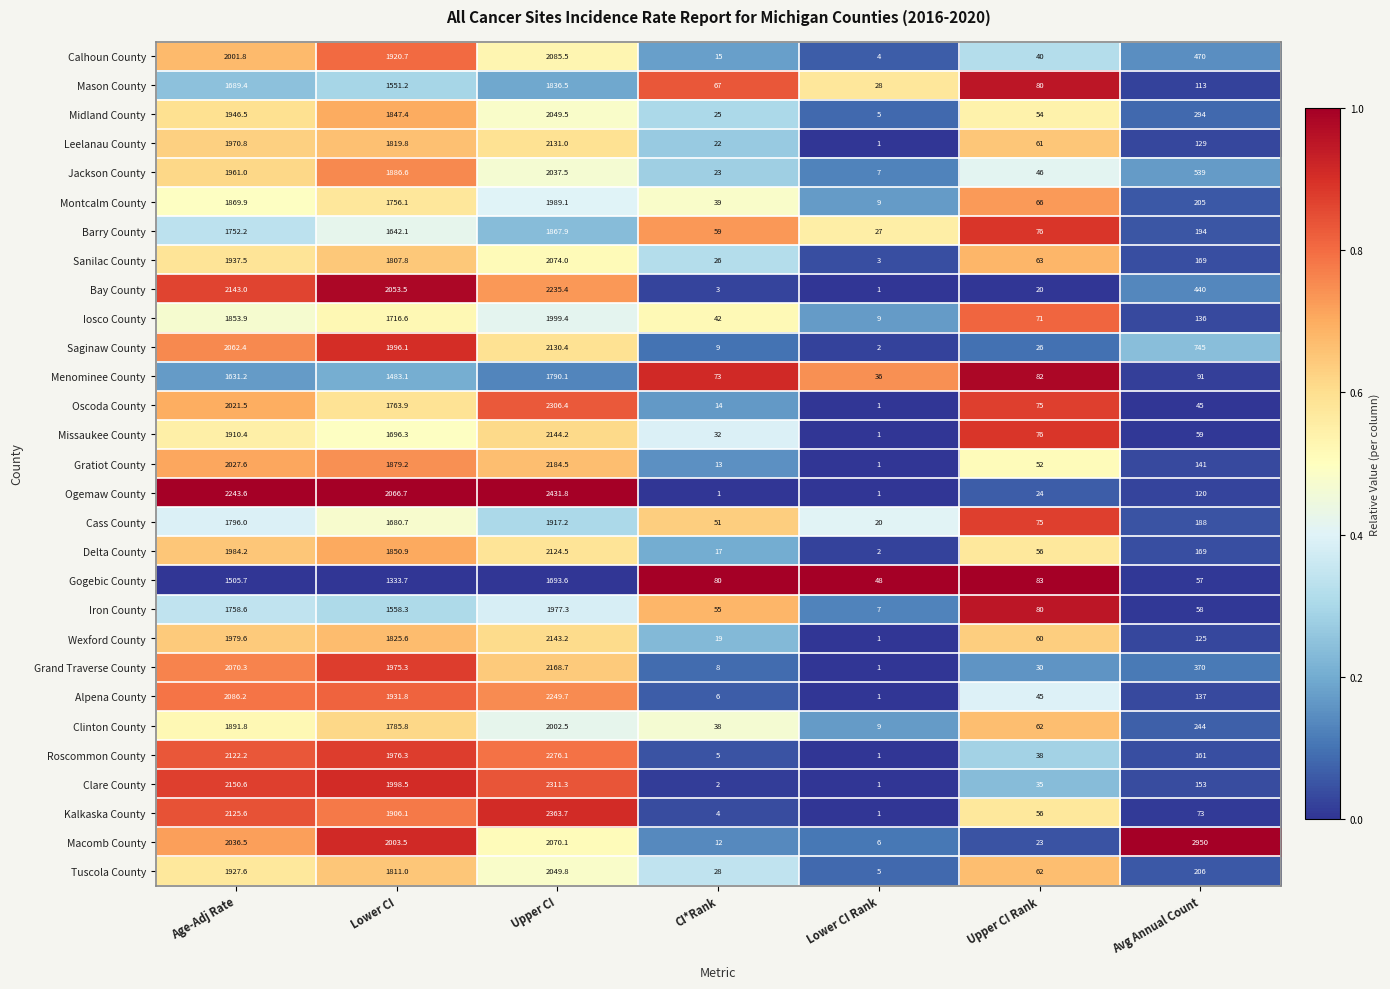

The value of Montcalm County at Age-Adj Rate is 1869.9. True or false?

True